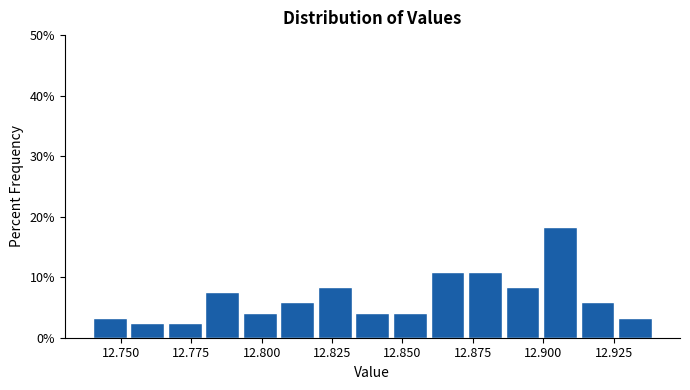

Read against the x-axis, roughly where is the centre of the tallest bar?

12.905